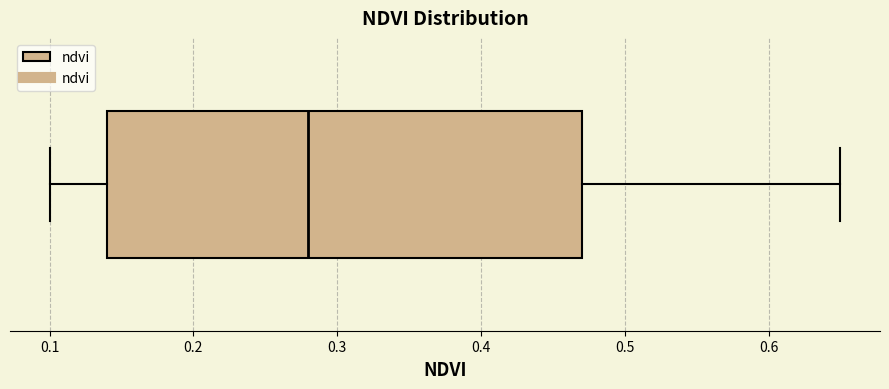

Where is the right edge of the box on the x-axis? The values are not printed on the chart, so give them approximately, as read against the axis.

0.47